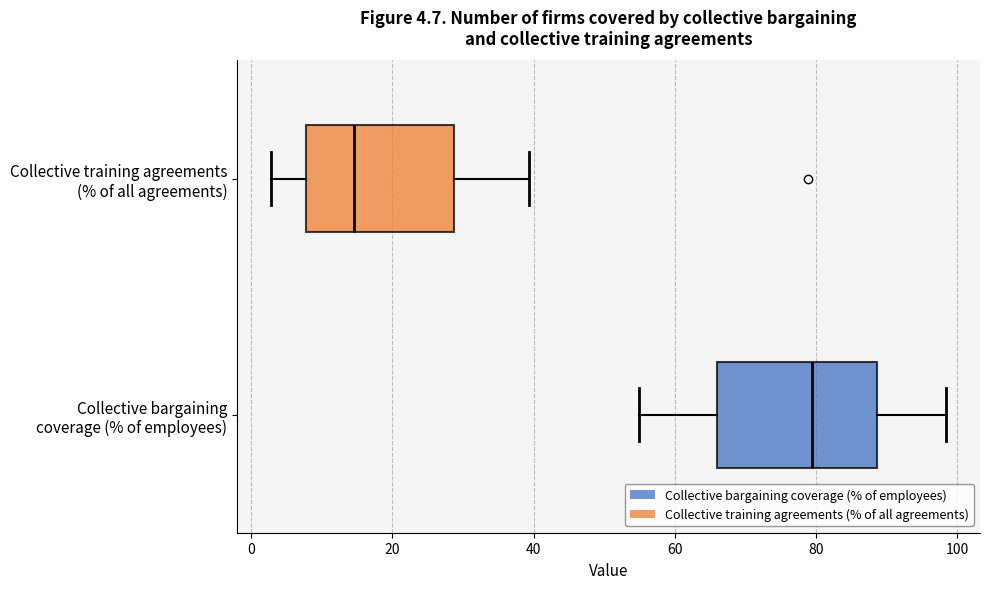

Which box has the furthest to the right median line?

Collective bargaining coverage (% of employees)